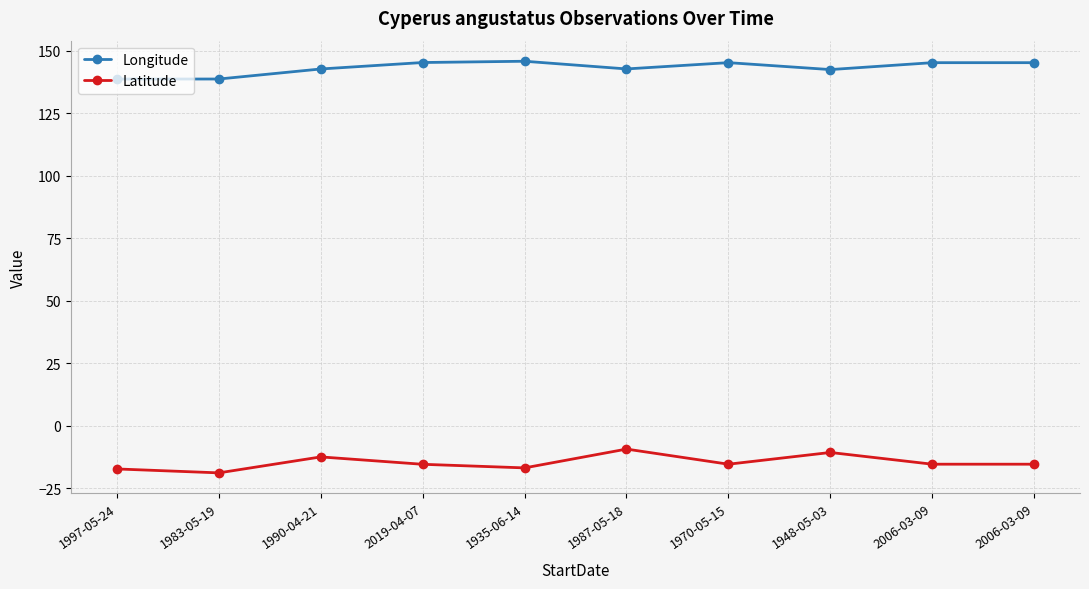

Which series has the largest total across all categories?

Longitude